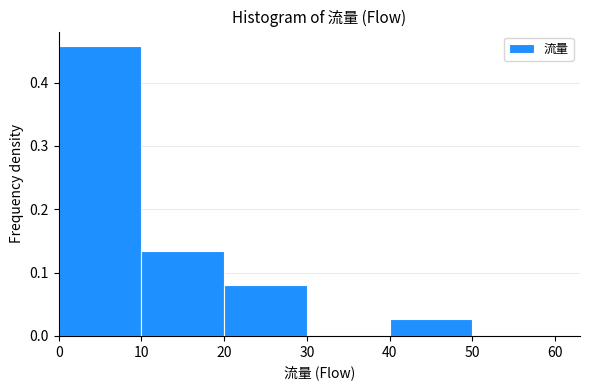

Reading left to right, transcribe this chart: for each bar, give the range it covers on the x-axis and its height. The values are not printed on the chart, so give them approximately, as read against the axis.

0 to 10: 0.46
10 to 20: 0.13
20 to 30: 0.08
30 to 40: 0
40 to 50: 0.03
50 to 60: 0